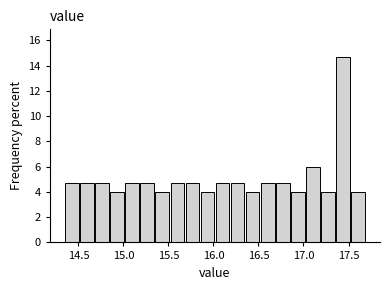

Around what value on the x-axis is the tallest bar? Give the approximate position of its centre, as read against the axis.

17.45